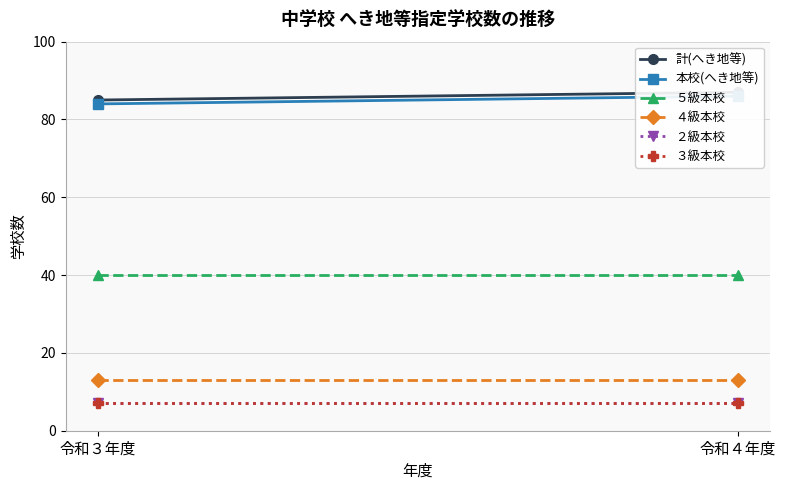

Which series has the widest spread of values?

計(へき地等)